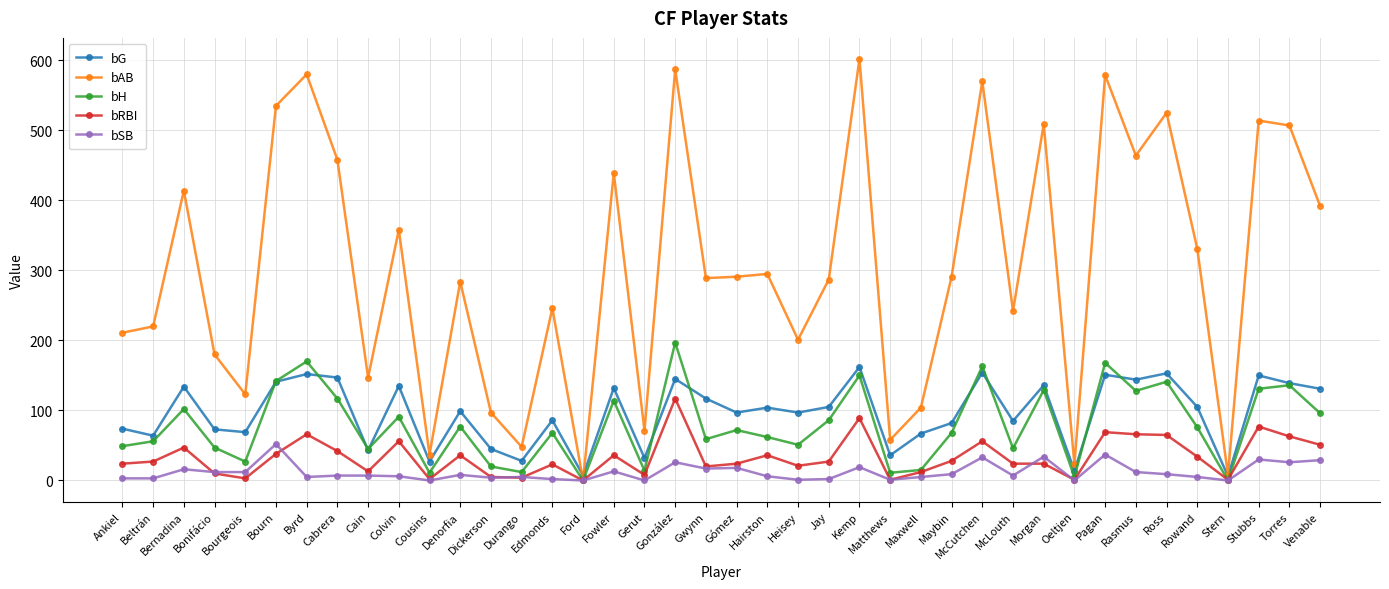

What are all the series names shown in the legend?

bG, bAB, bH, bRBI, bSB